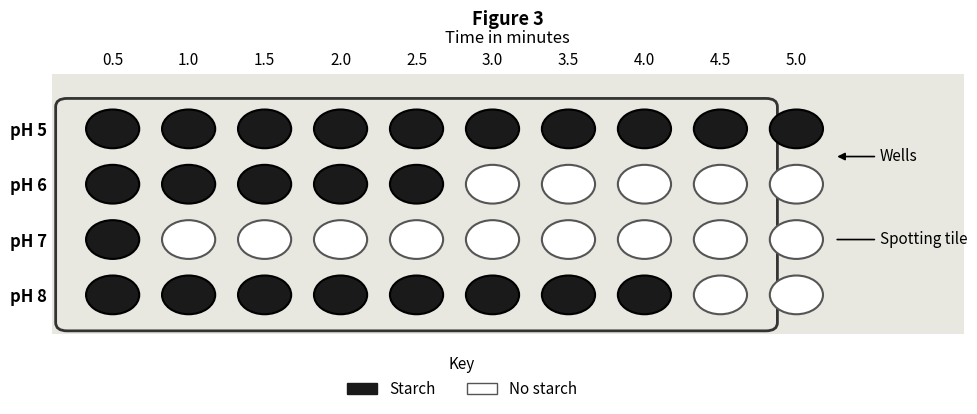

Which series changed the most between 8 and 9?

pH 5